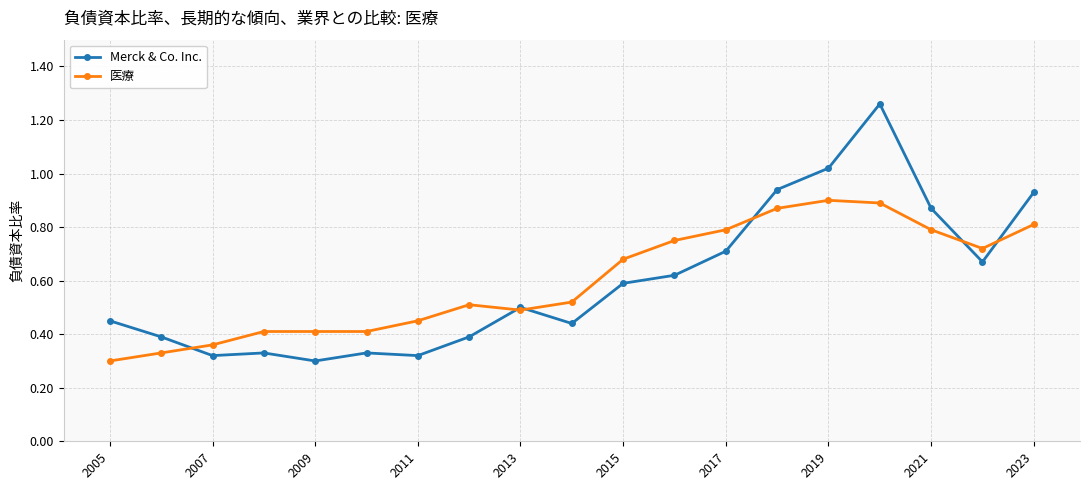

How many lines are shown in the chart?

2